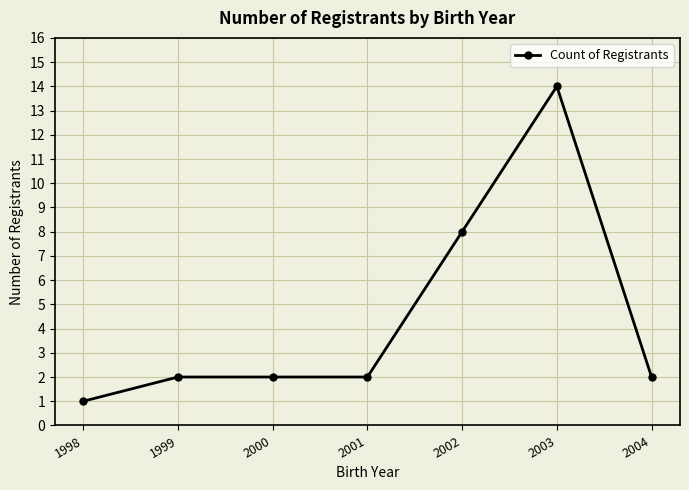

True or false: the data shows 2 at 2001.

True